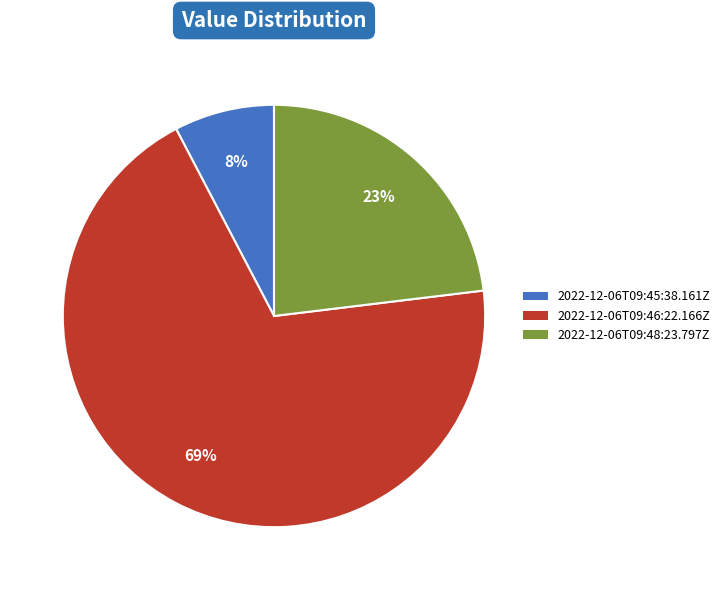

To the nearest percent, what portion does 2022-12-06T09:46:22.166Z represent?

69%